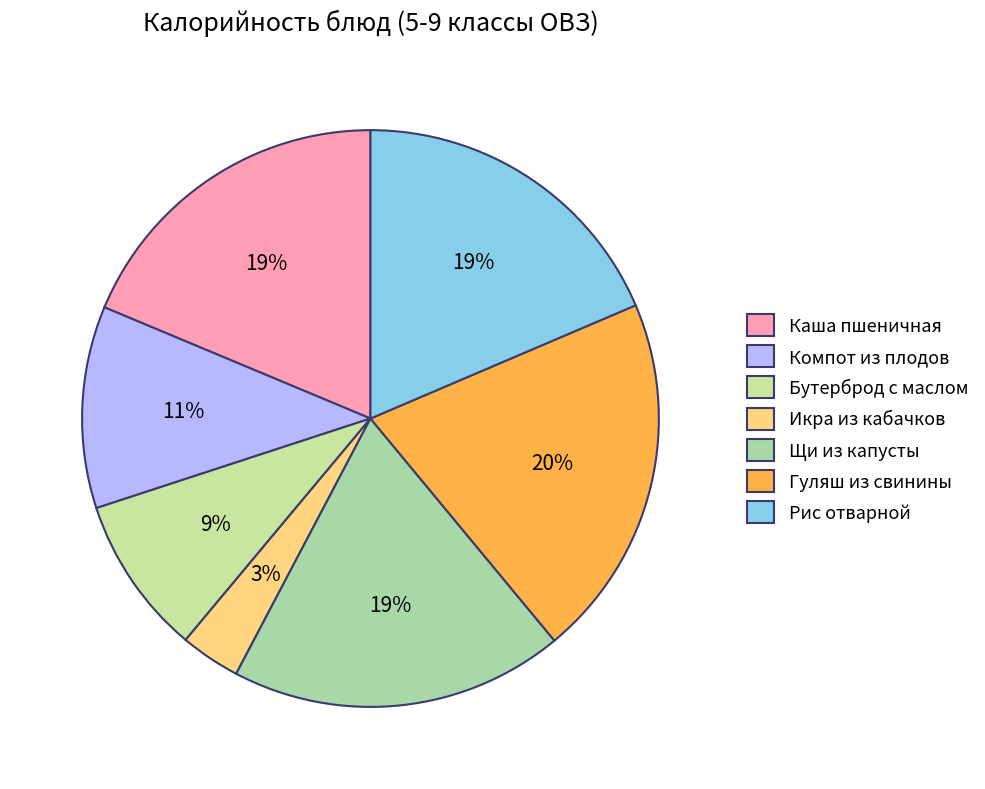

To the nearest percent, what portion does Гуляш из свинины represent?

20%